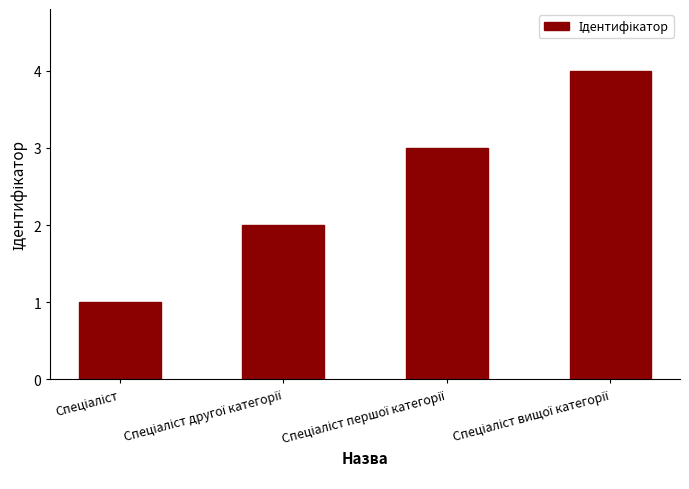

What is the greatest value displayed?

4